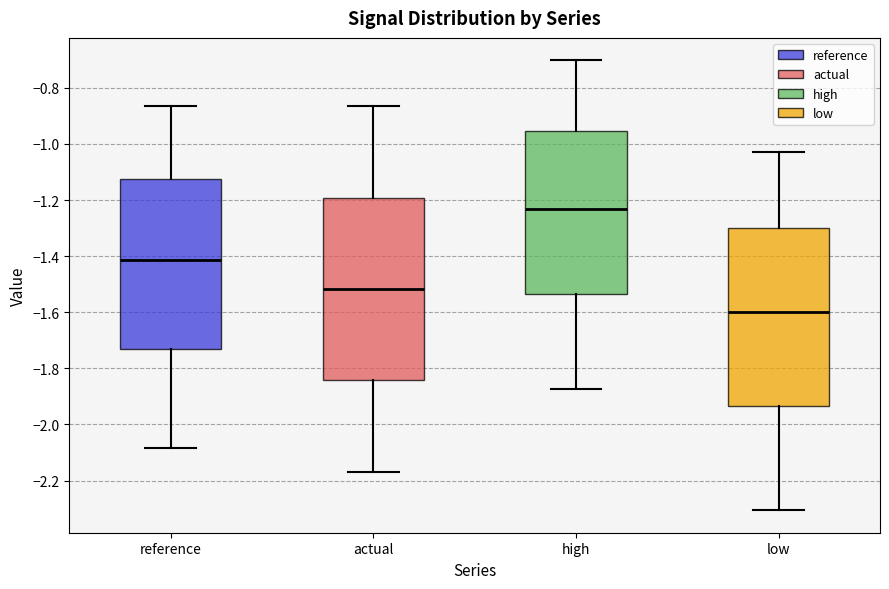

Which box's median line is the lowest?

low